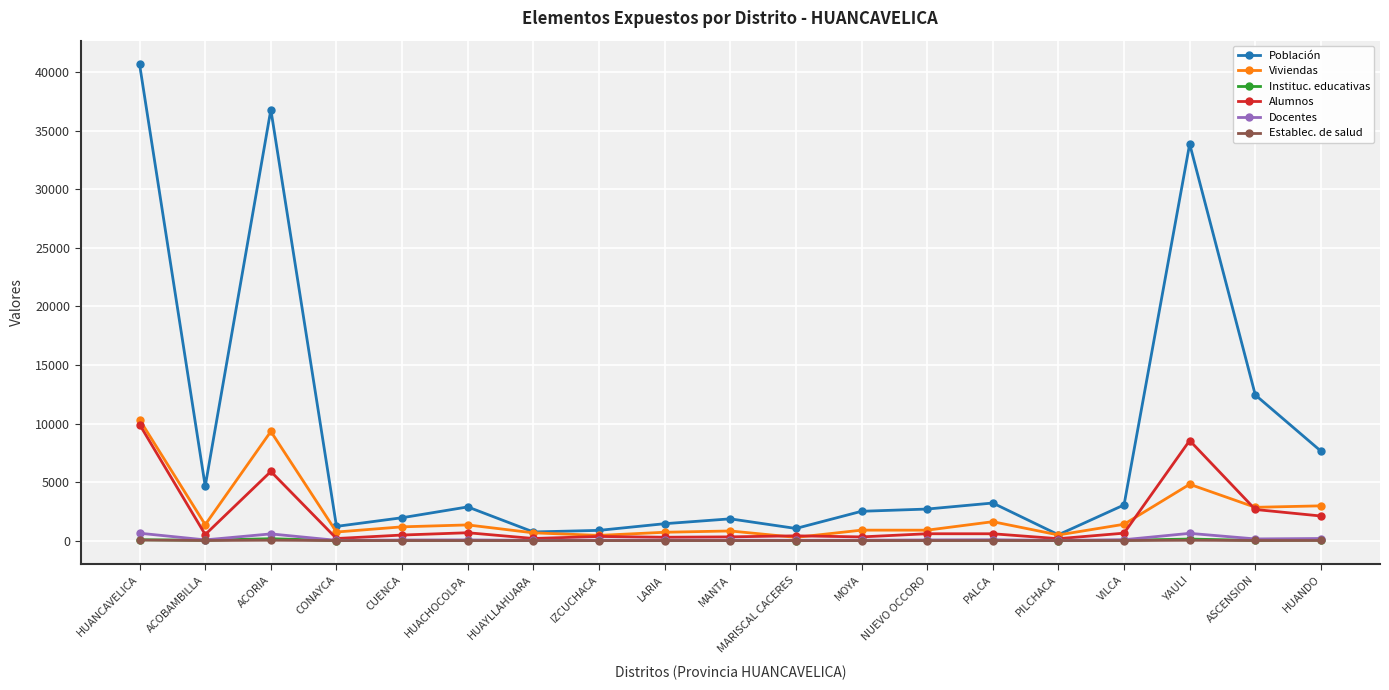

At which category is the sum across all series the highest?

HUANCAVELICA